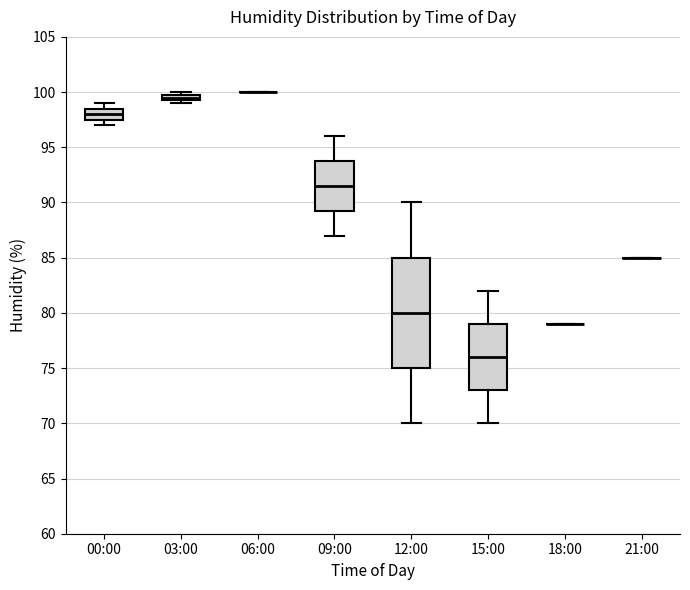

Which box is the tallest, from its lower edge to its upper edge?

12:00